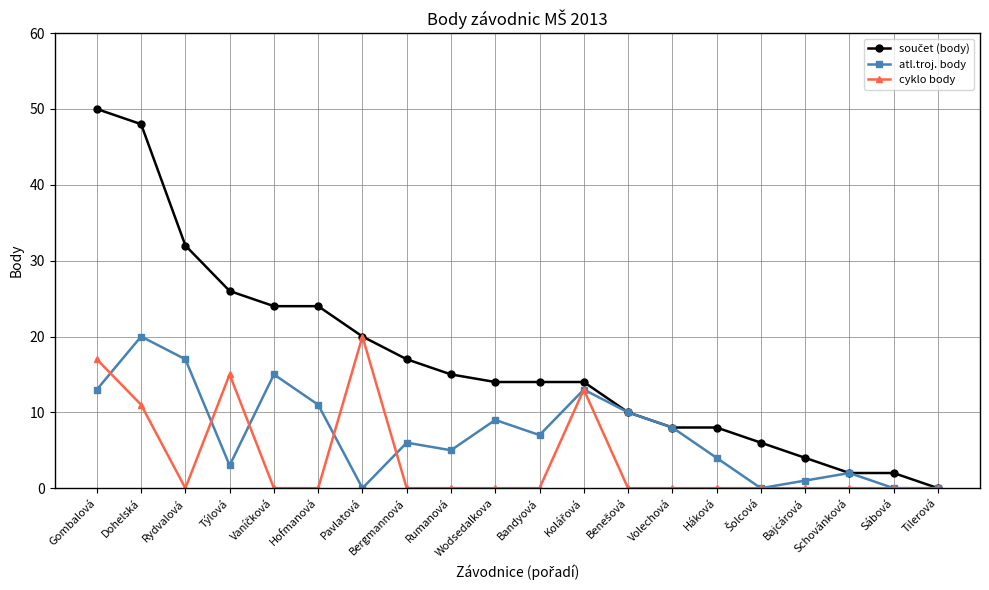

The cyklo body series shows 17 at Gombalová. True or false?

True